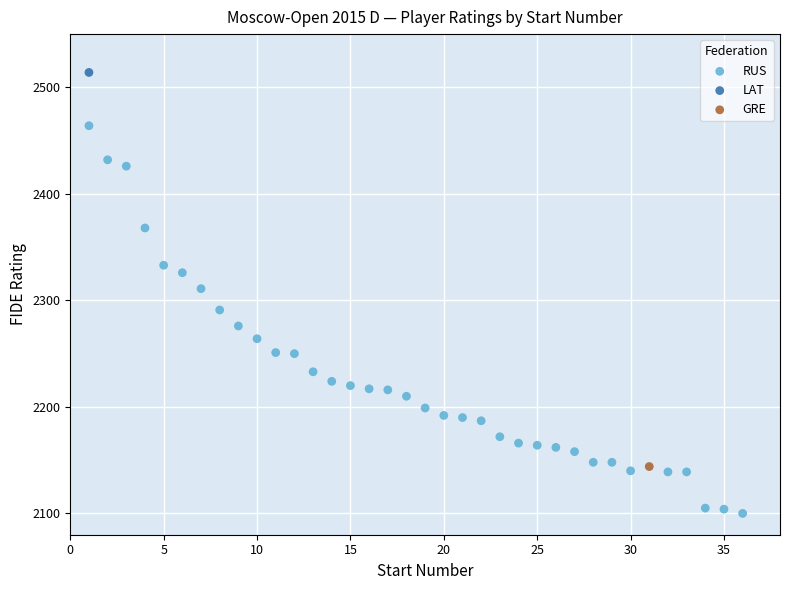

What are all the series names shown in the legend?

RUS, LAT, GRE